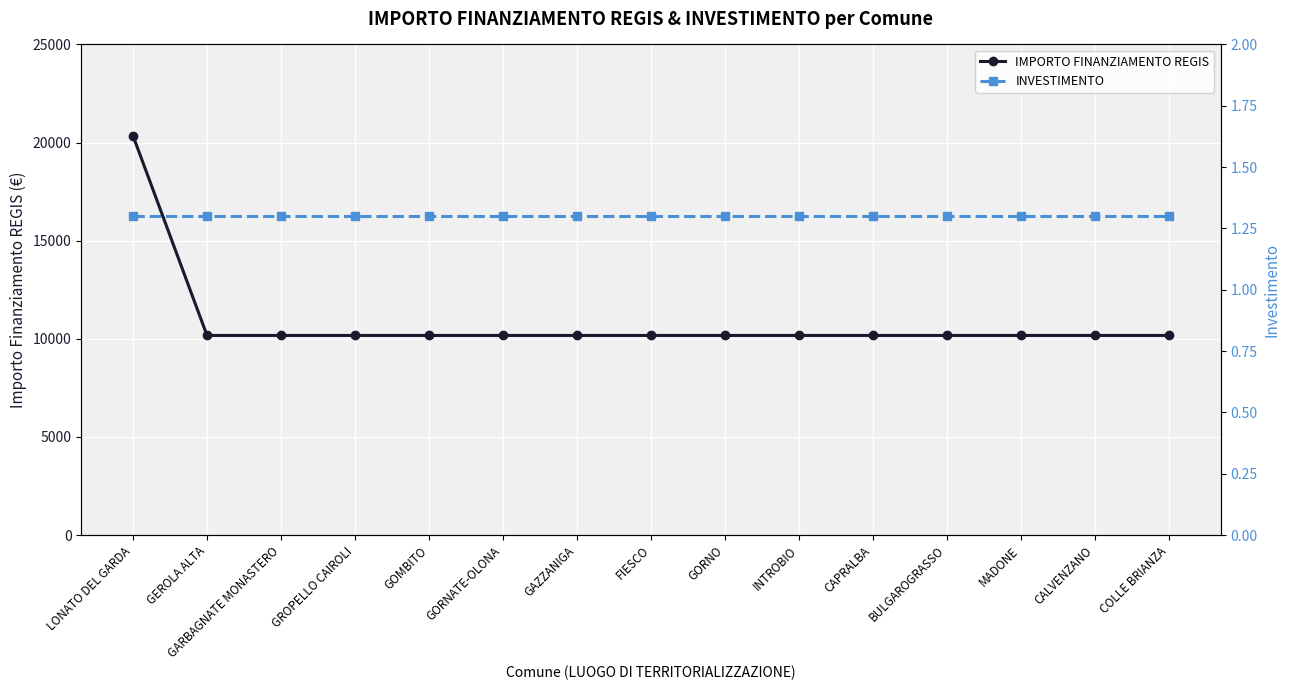

True or false: INVESTIMENTO and IMPORTO FINANZIAMENTO REGIS cross at least once.

False